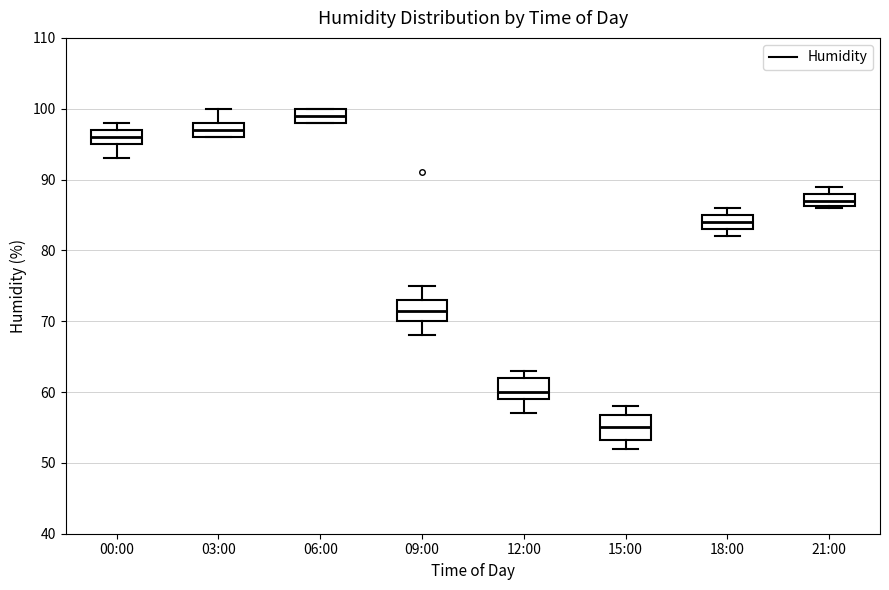

Where is the upper edge of the box for 06:00 on the y-axis? The values are not printed on the chart, so give them approximately, as read against the axis.

100